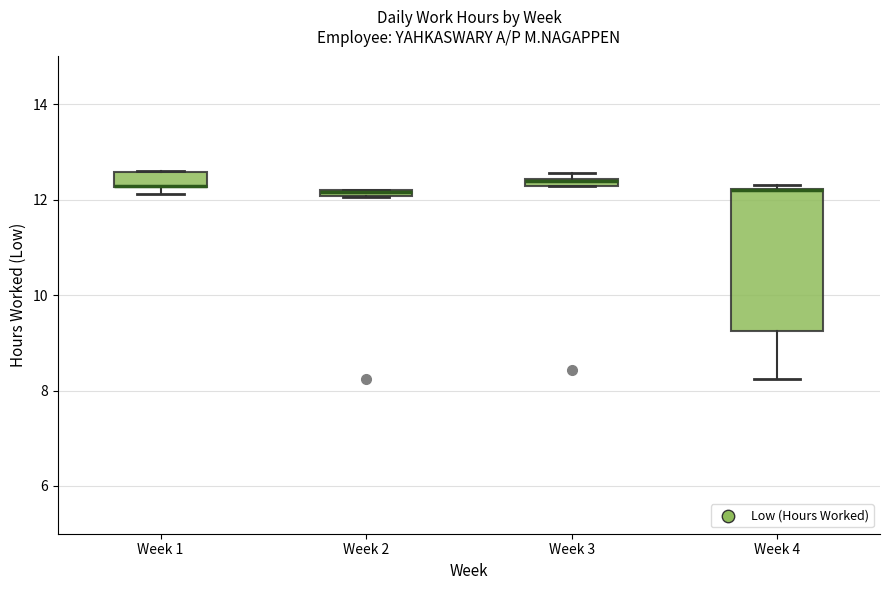

Where does the lower whisker of the box for Week 4 end on the y-axis? The values are not printed on the chart, so give them approximately, as read against the axis.

8.2